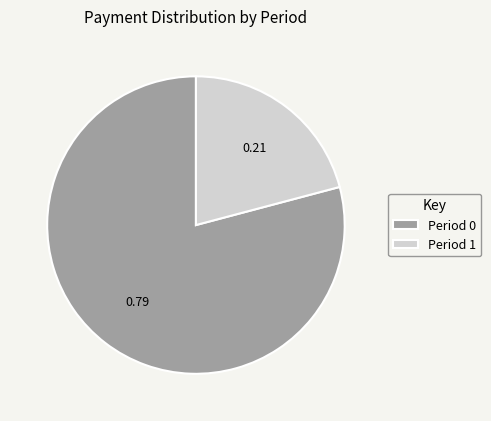

Which has a higher value, Period 1 or Period 0?

Period 0